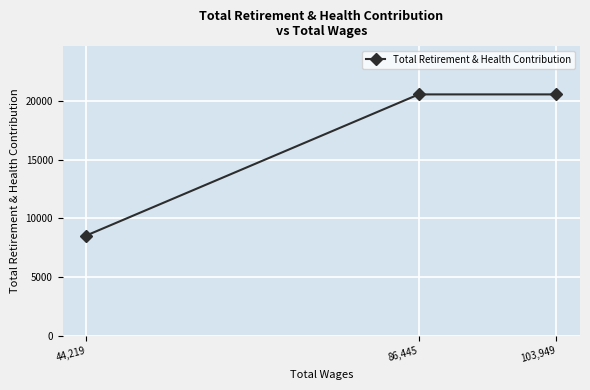

Reading left to right, extract all data points from this chart.

44,219=8536	86,445=20543	103,949=20543